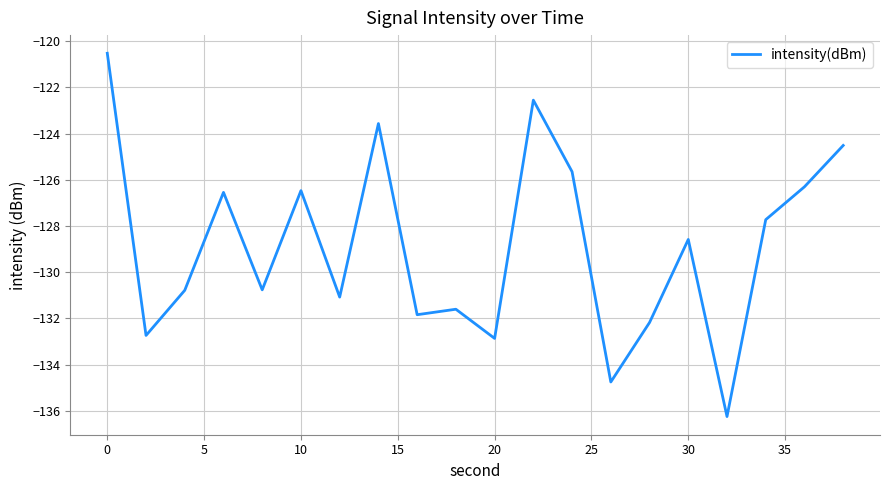

How many lines are shown in the chart?

1